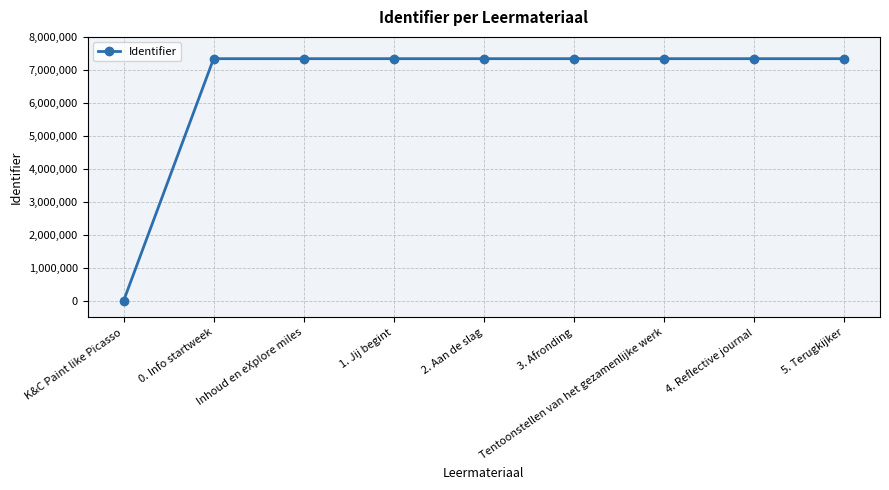

Is it true that the value at Inhoud en eXplore miles is 2506377?

False